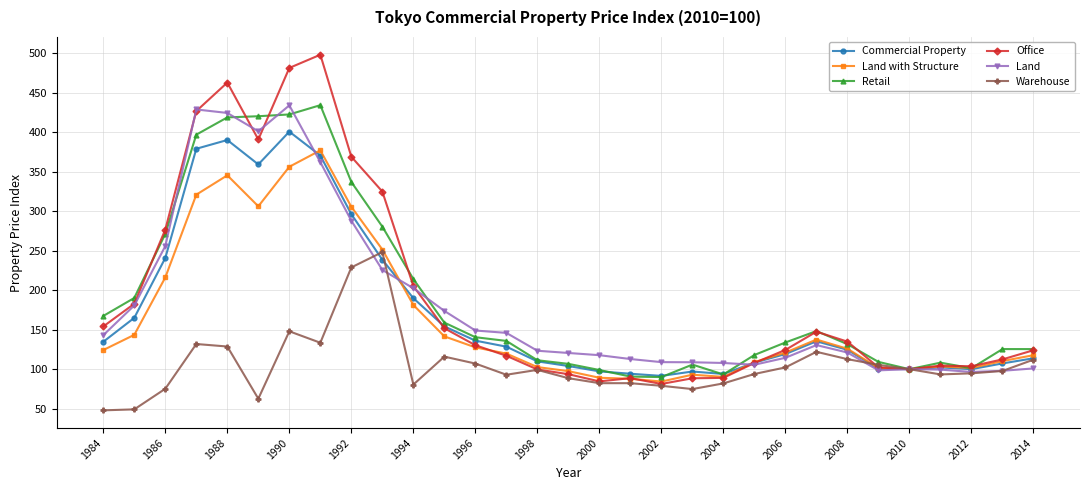

What is the lowest value of the Land series?

96.5